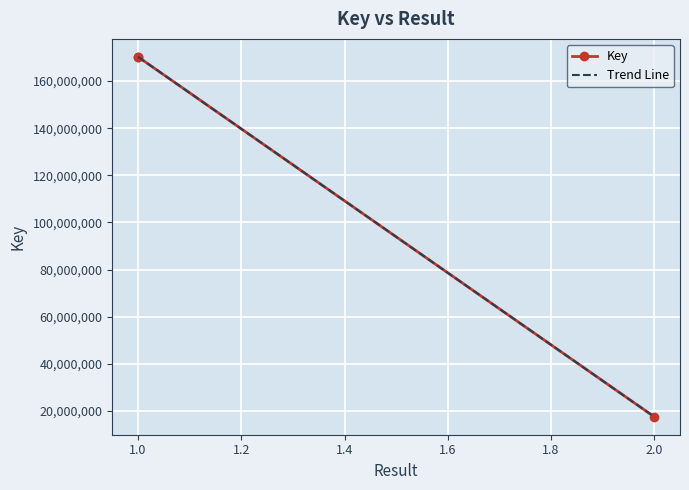

Rank the categories by value from lowest to highest.

2, 1, 1